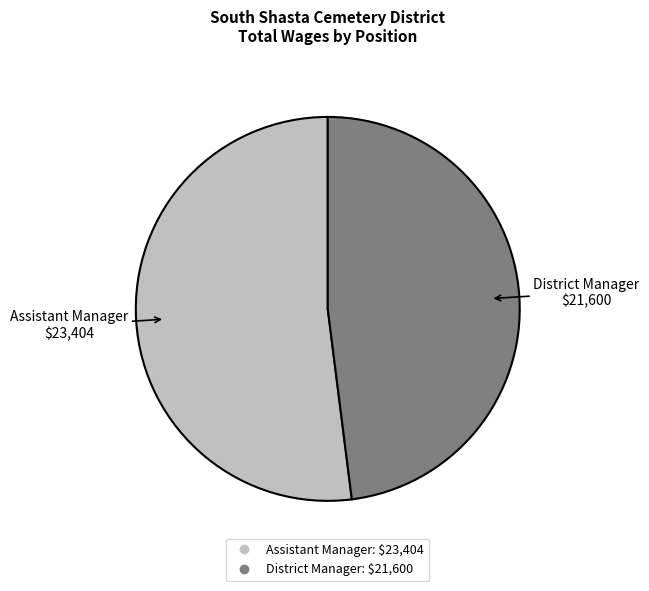

Which slice represents more than half of the pie?

Assistant Manager